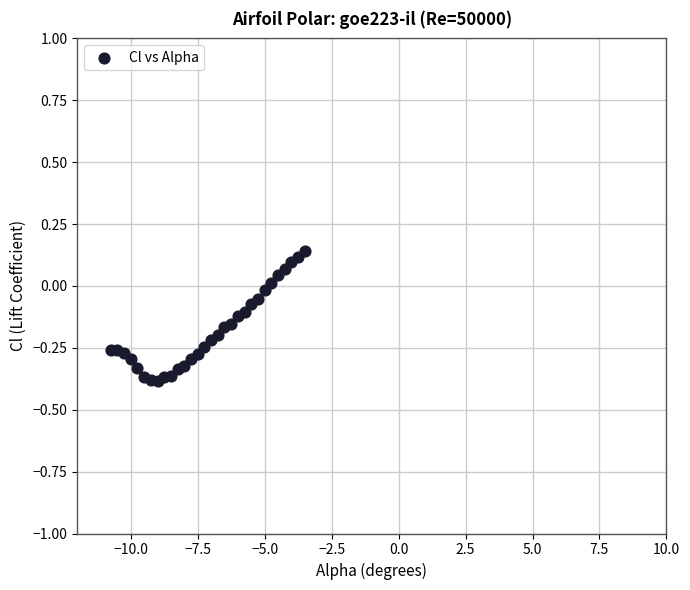

What is the range of Y values (max minus min)?

0.5